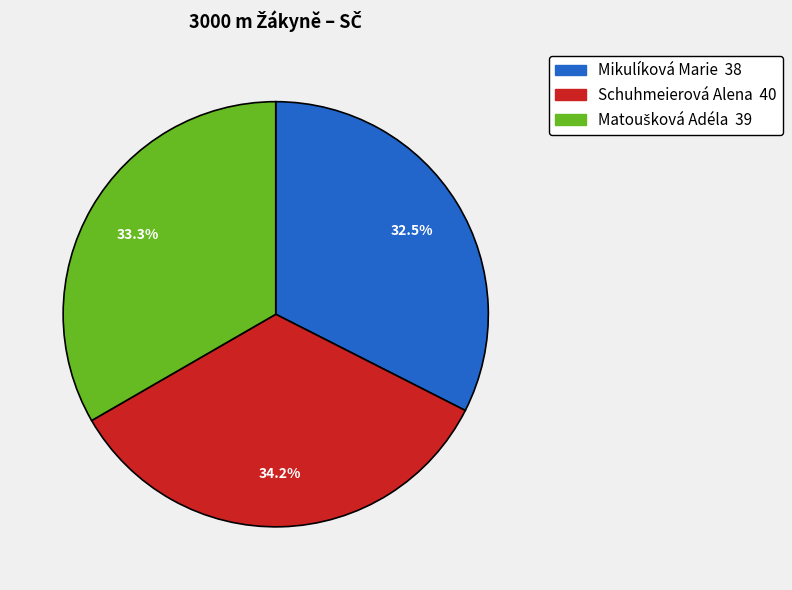

How many segments does this pie chart have?

3